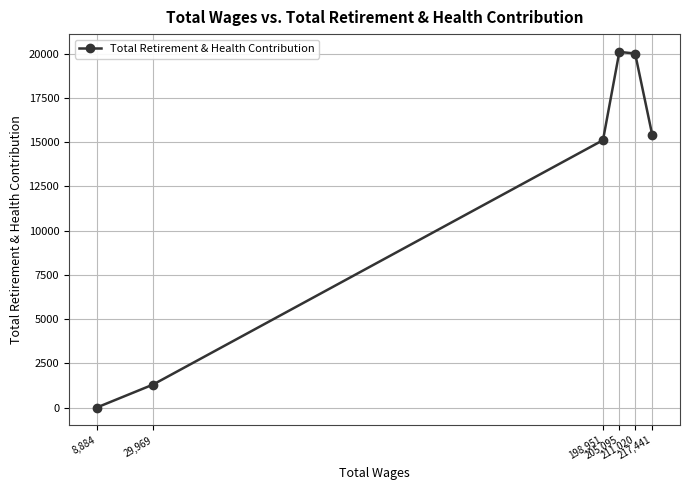

Read the value at 29,969, to the nearest 100.

1300